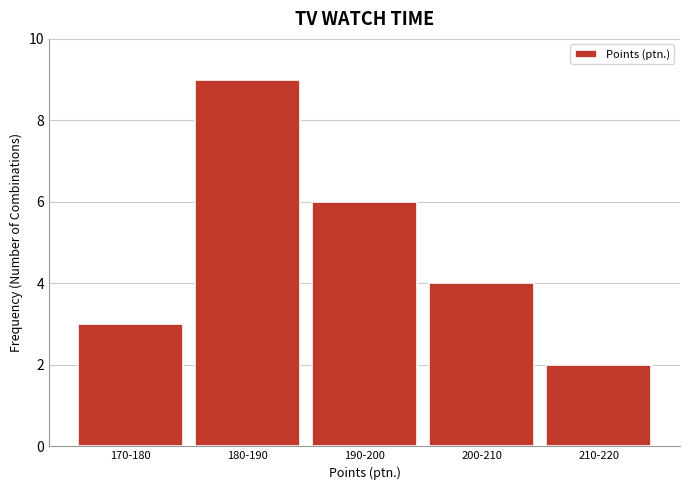

Reading left to right, transcribe all the data shown in this chart.

3	9	6	4	2